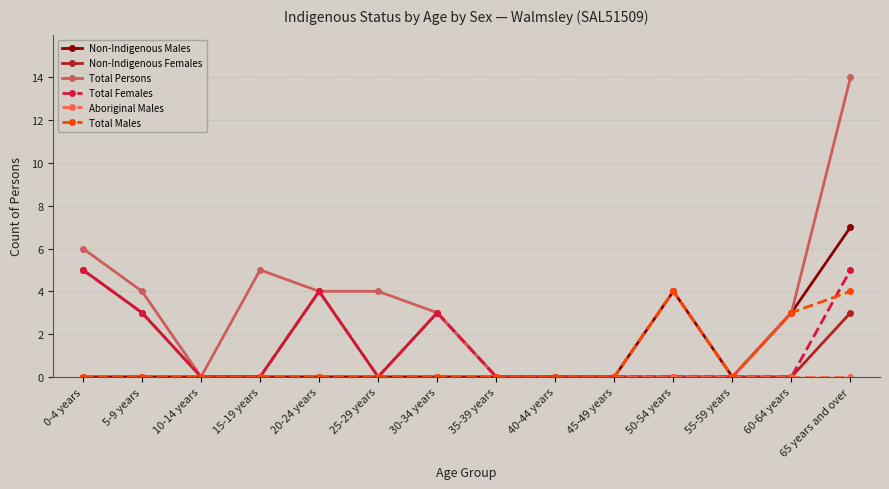

True or false: Non-Indigenous Females has more than 1 interior local peaks.

True